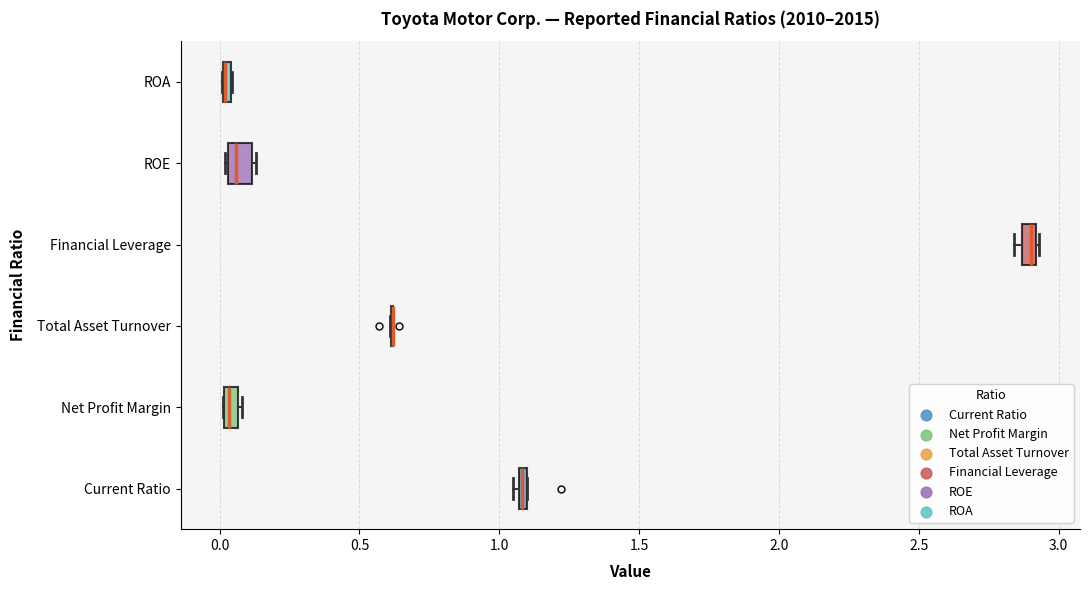

Where is the left edge of the box for ROA on the x-axis? The values are not printed on the chart, so give them approximately, as read against the axis.

0.00